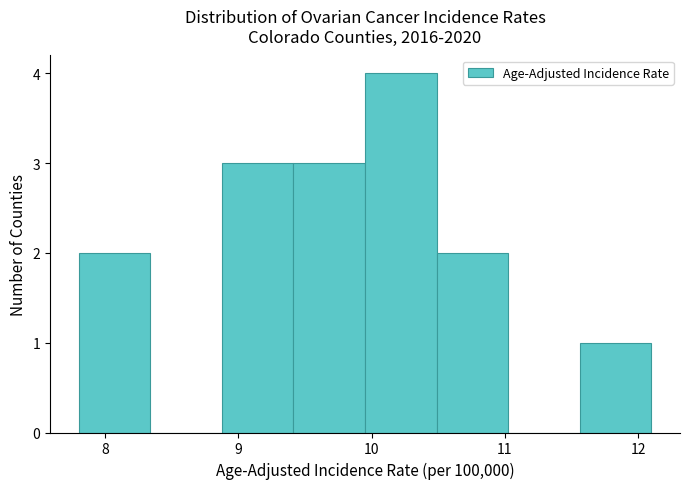

Reading left to right, transcribe this chart: for each bar, give the range it covers on the x-axis and its height. Neither the bar edges nor the heights are printed on the chart, so give them approximately, as read against the axes.

7.8 to 8.3: 2
8.3 to 8.9: 0
8.9 to 9.4: 3
9.4 to 10.0: 3
10.0 to 10.5: 4
10.5 to 11.0: 2
11.0 to 11.6: 0
11.6 to 12.1: 1